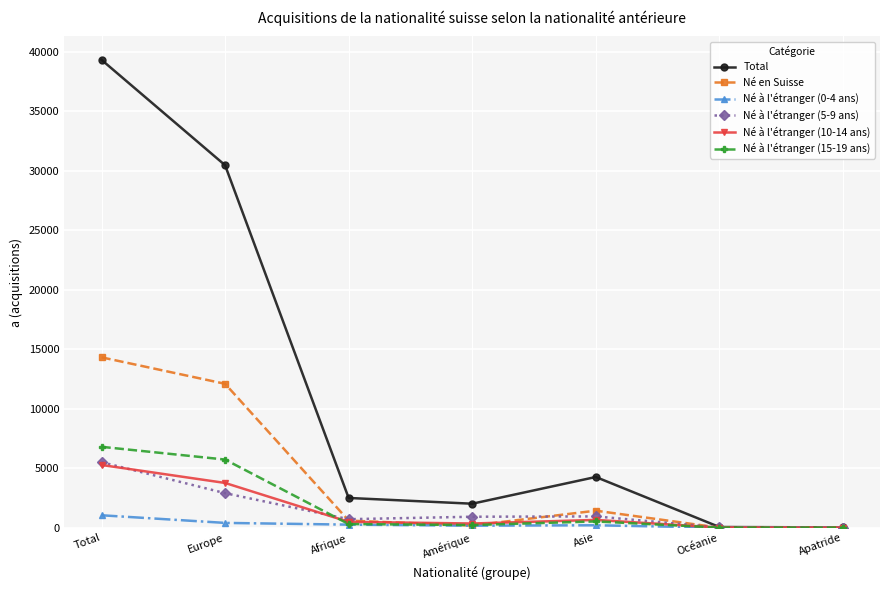

What is the approximate value of Né à l'étranger (0-4 ans) at Océanie, to the nearest 10?

10